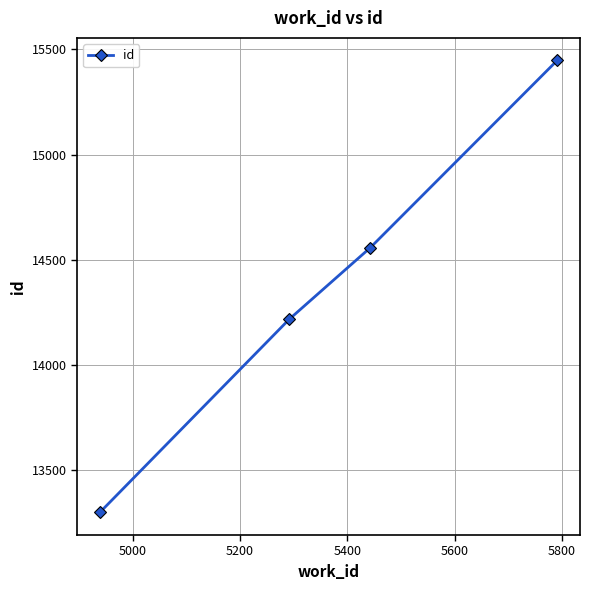

What is the difference between the second highest and second lowest values?

340